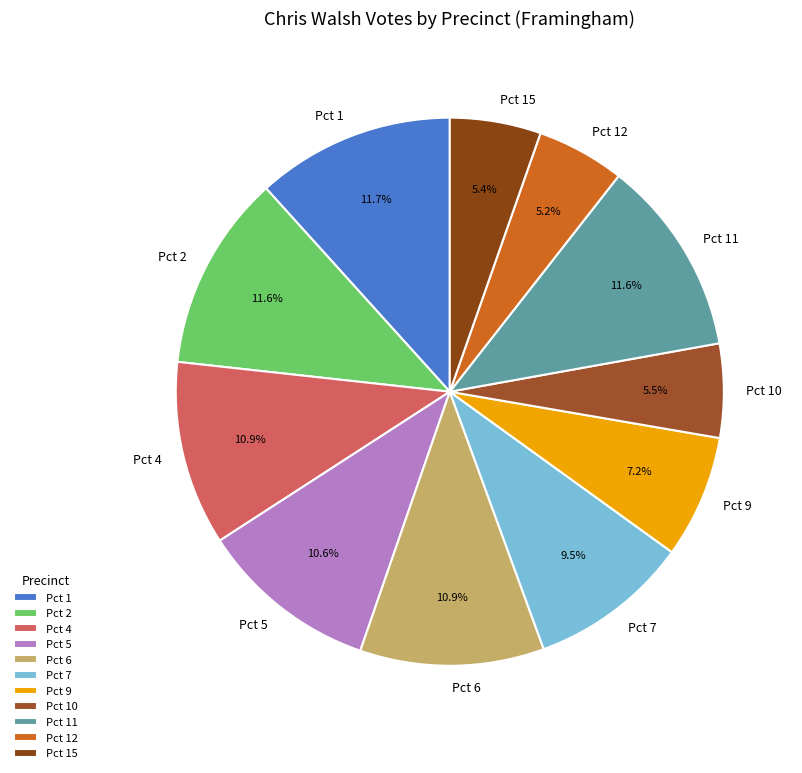

Is there a majority slice in this chart?

No